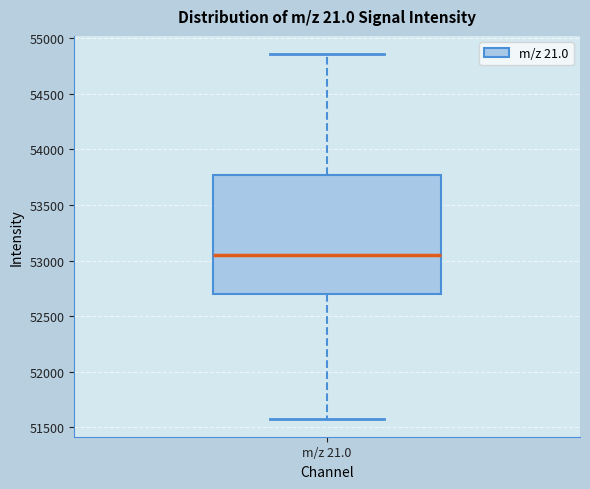

Transcribe this box plot: give where the median line is, the range the box spans, and where the two whiskers end, as read against the y-axis. The values are not printed on the chart, so give them approximately, as read against the axis.

median 53050, box 52700 to 53750, whiskers 51600 to 54850